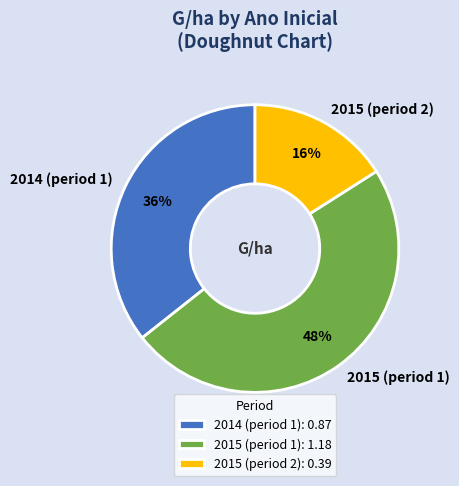

True or false: 2015 (period 1) accounts for 48% of the total.

True